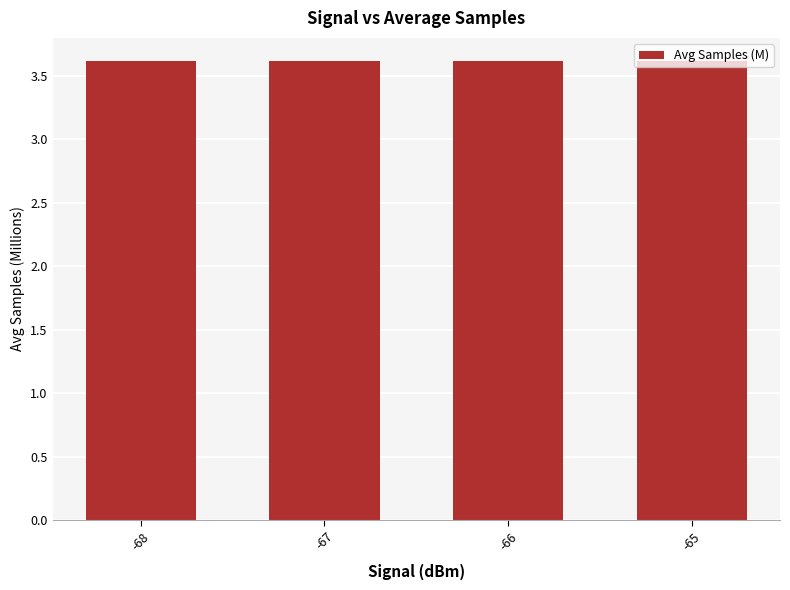

What is the value of the 3rd bar from the left?

3.6